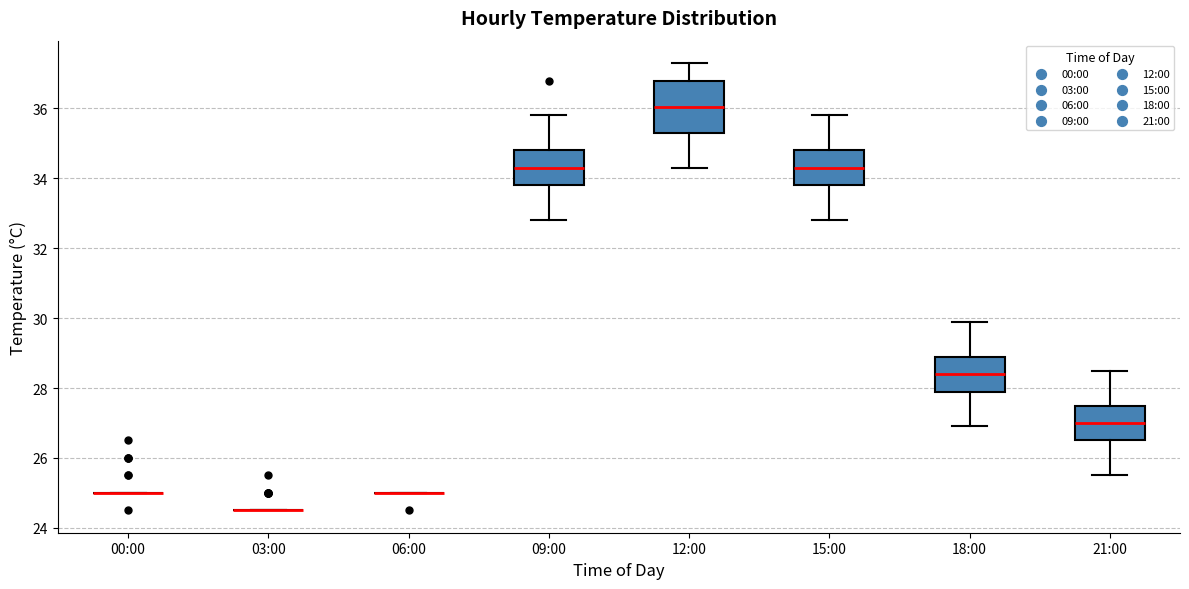

Which box is the tallest, from its lower edge to its upper edge?

12:00